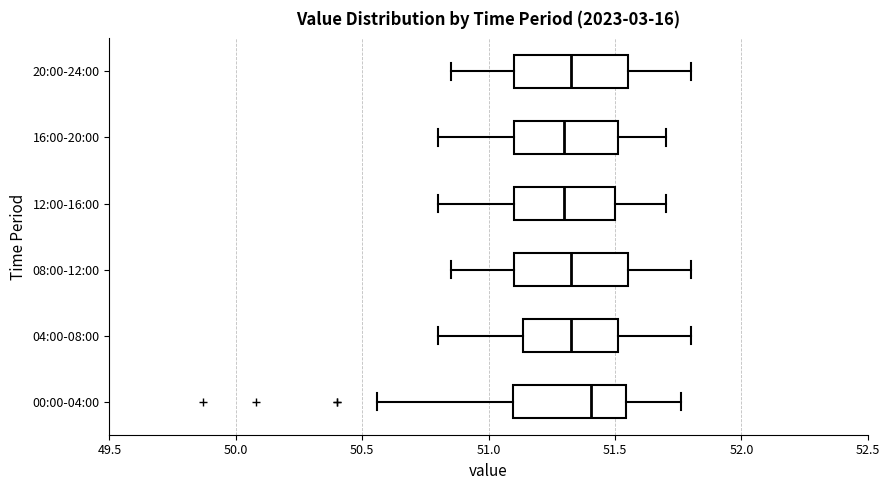

Reading bottom to top, transcribe this box plot: for each box, give where its median line is, the range the box spans, and where its two whiskers end, as read against the x-axis. The values are not printed on the chart, so give them approximately, as read against the axis.

00:00-04:00: median 51.40, box 51.10 to 51.55, whiskers 50.55 to 51.75
04:00-08:00: median 51.35, box 51.15 to 51.50, whiskers 50.80 to 51.80
08:00-12:00: median 51.35, box 51.10 to 51.55, whiskers 50.85 to 51.80
12:00-16:00: median 51.30, box 51.10 to 51.50, whiskers 50.80 to 51.70
16:00-20:00: median 51.30, box 51.10 to 51.50, whiskers 50.80 to 51.70
20:00-24:00: median 51.35, box 51.10 to 51.55, whiskers 50.85 to 51.80